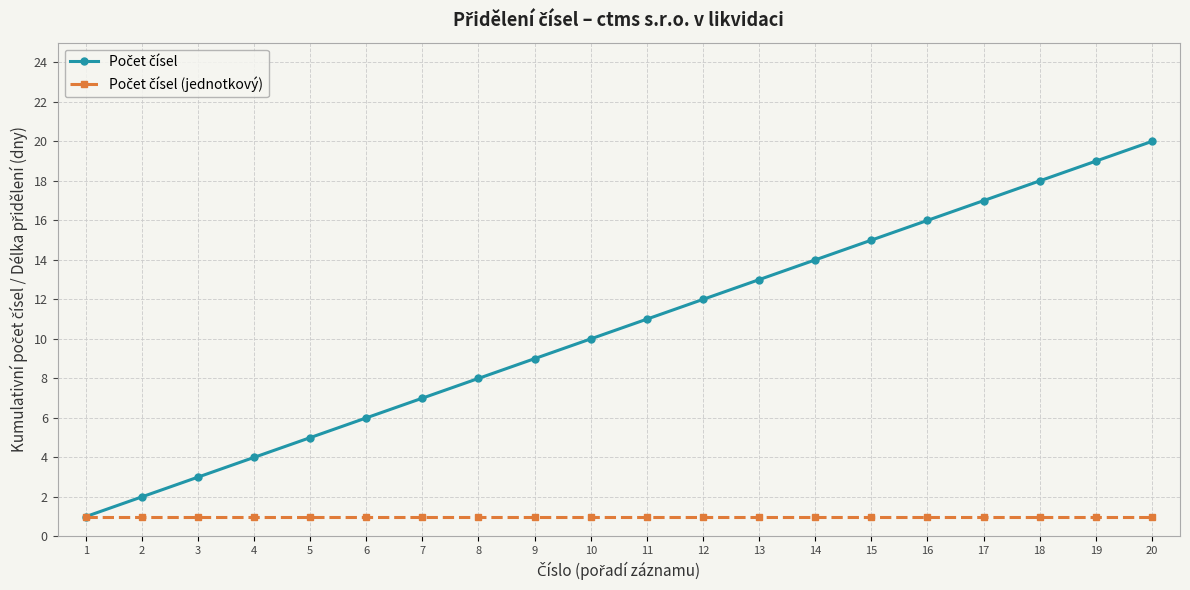

At which category does the chart reach its peak across all series?

20